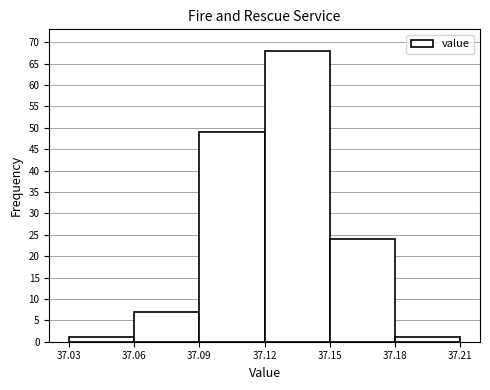

Reading left to right, list every bar in this chart as the range it spans on the x-axis followed by its height. The values are not printed on the chart, so give them approximately, as read against the axis.

37.03 to 37.06: 1
37.06 to 37.09: 7
37.09 to 37.12: 49
37.12 to 37.15: 68
37.15 to 37.18: 24
37.18 to 37.21: 1